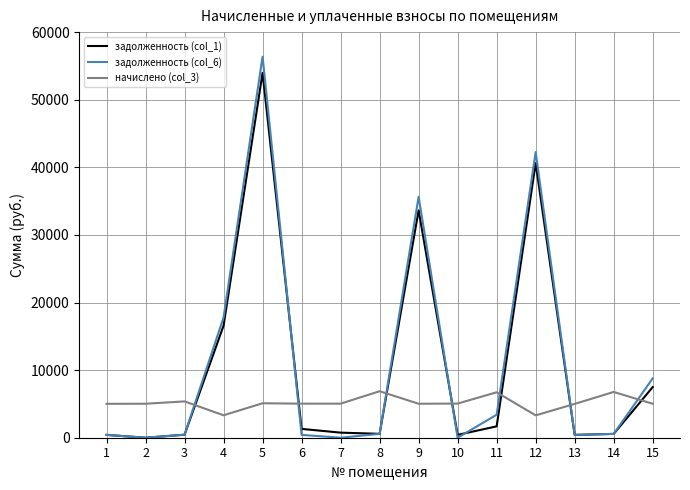

How many lines are shown in the chart?

3